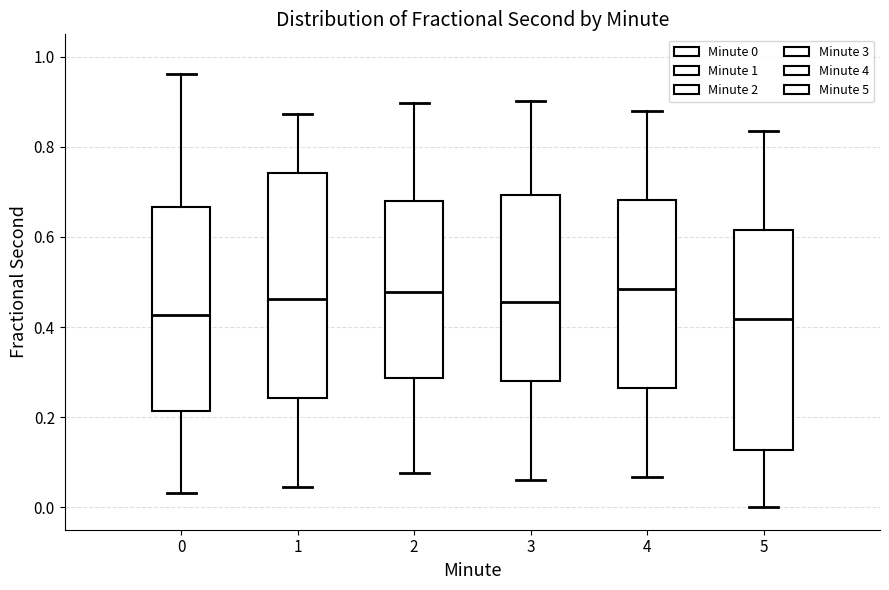

Reading left to right, read every box against the y-axis: the position of its median line, the range the box covers, and the ends of its whiskers. The values are not printed on the chart, so give them approximately, as read against the axis.

0: median 0.42, box 0.22 to 0.66, whiskers 0.04 to 0.96
1: median 0.46, box 0.24 to 0.74, whiskers 0.04 to 0.88
2: median 0.48, box 0.28 to 0.68, whiskers 0.08 to 0.90
3: median 0.46, box 0.28 to 0.70, whiskers 0.06 to 0.90
4: median 0.48, box 0.26 to 0.68, whiskers 0.06 to 0.88
5: median 0.42, box 0.12 to 0.62, whiskers 0.00 to 0.84